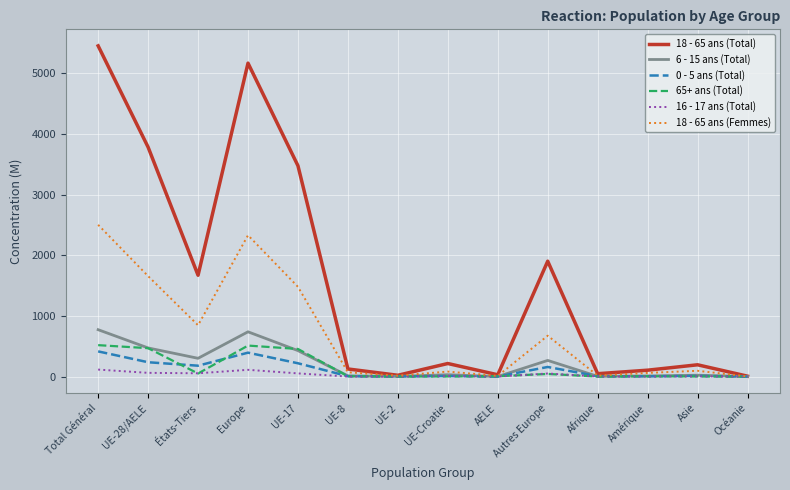

Count the number of data series in this chart.

6